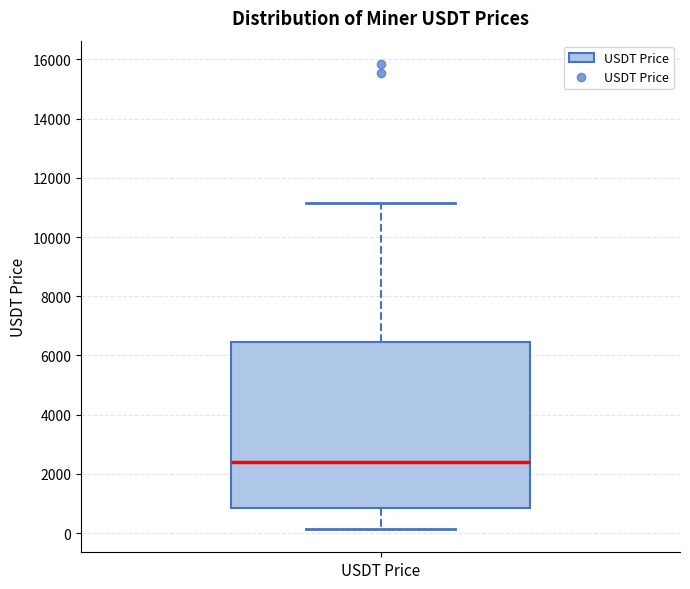

Where does the lower whisker of the box for USDT Price end on the y-axis? The values are not printed on the chart, so give them approximately, as read against the axis.

200